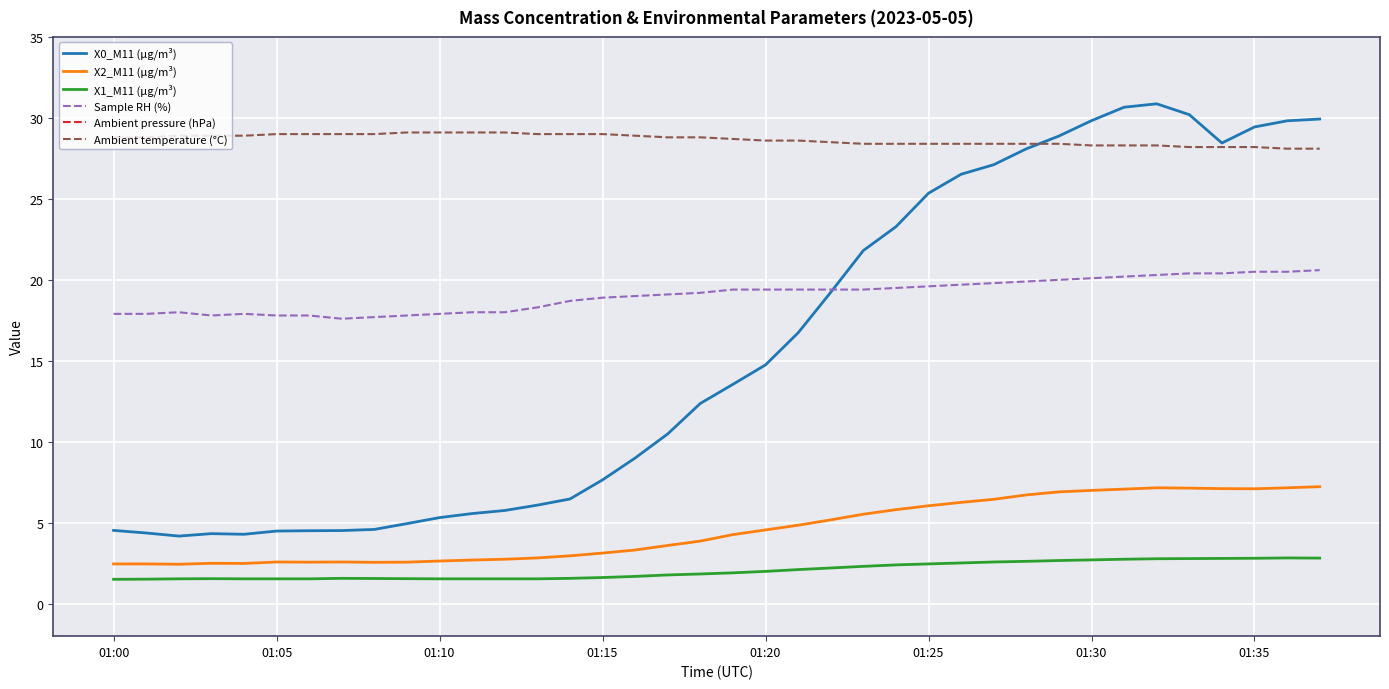

What is the maximum value for X1_M11 (μg/m³)?

2.8